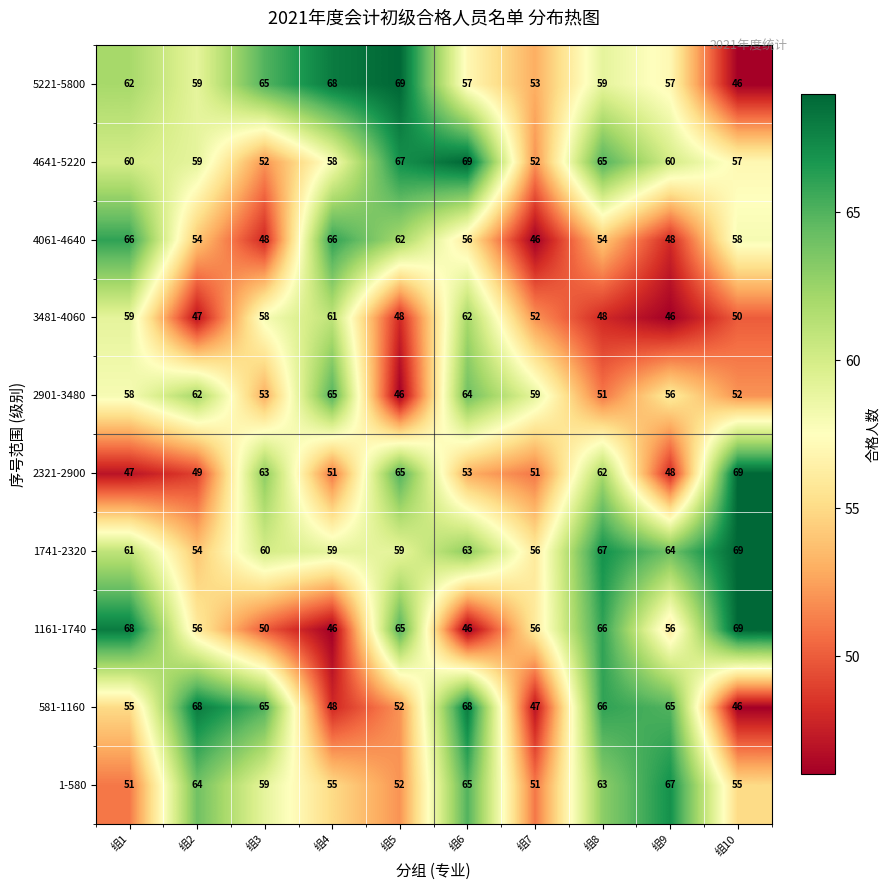

What is the greatest value displayed?

69